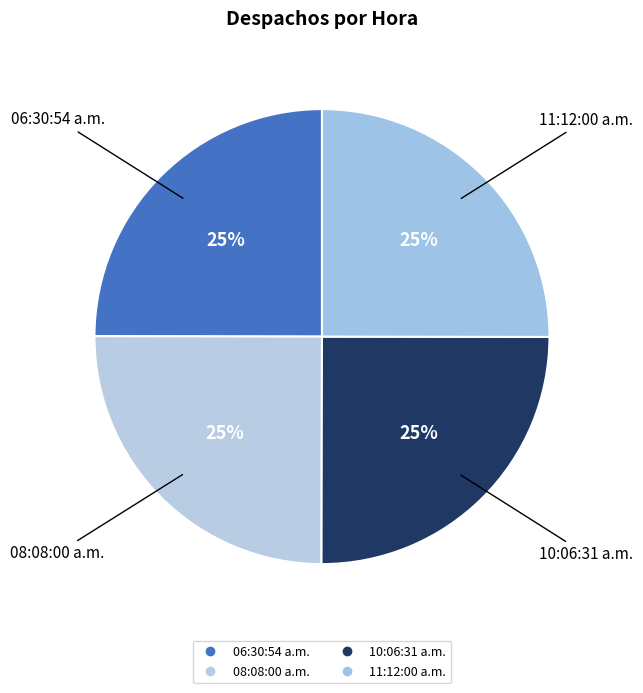

How much of the chart is everything except 10:06:31 a.m.?

75.0%